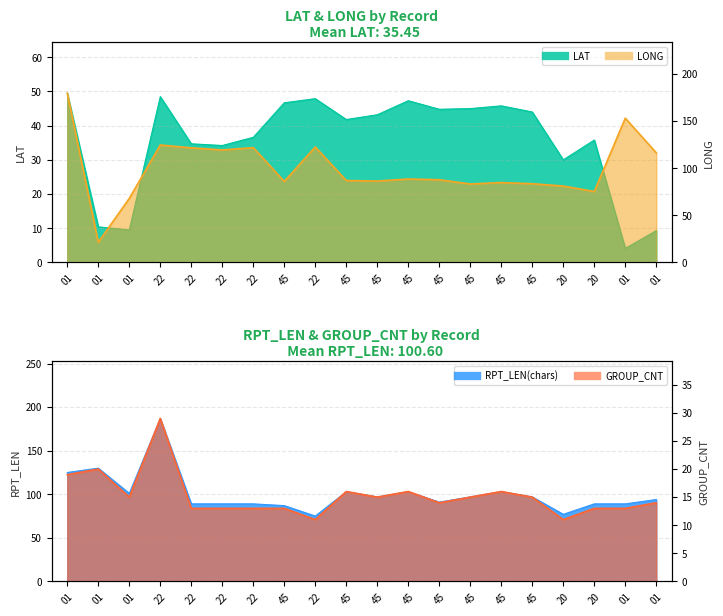

What is the difference between the highest and lowest values at 22?

158.0